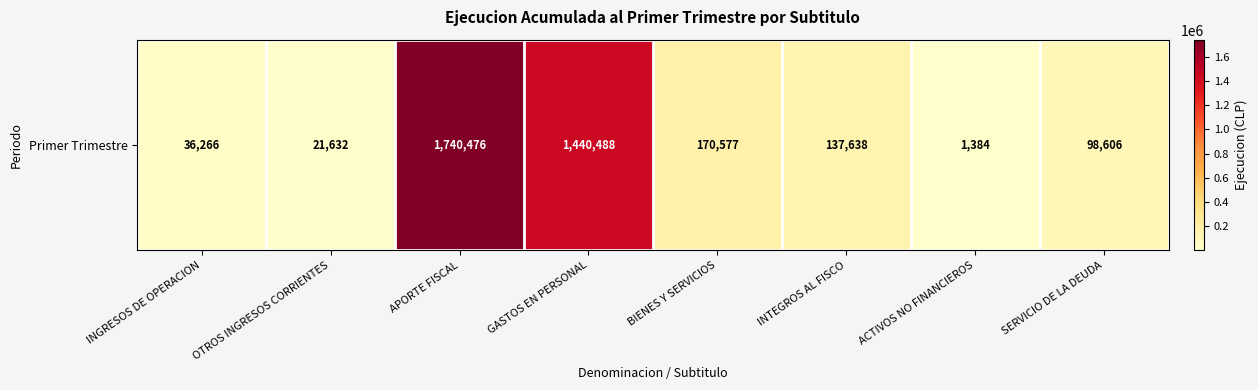

What is the sum of the values at OTROS INGRESOS CORRIENTES and SERVICIO DE LA DEUDA?

120238